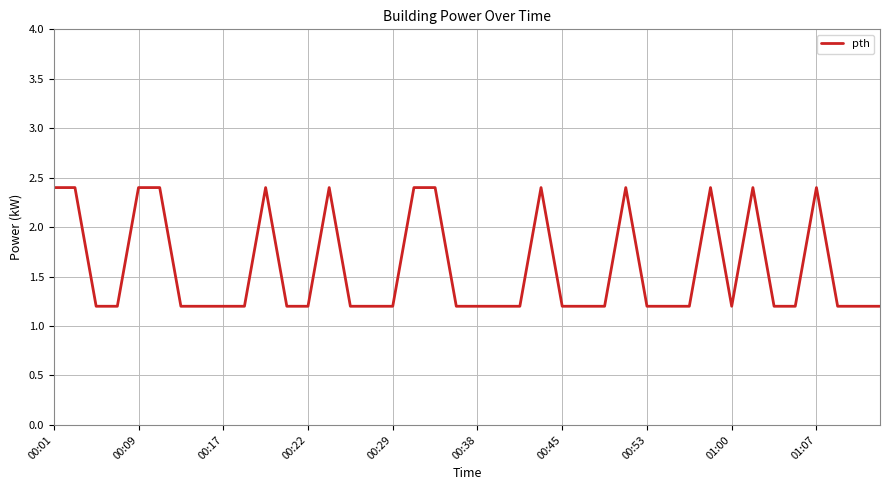

What is the difference between the maximum and minimum values?

1.2